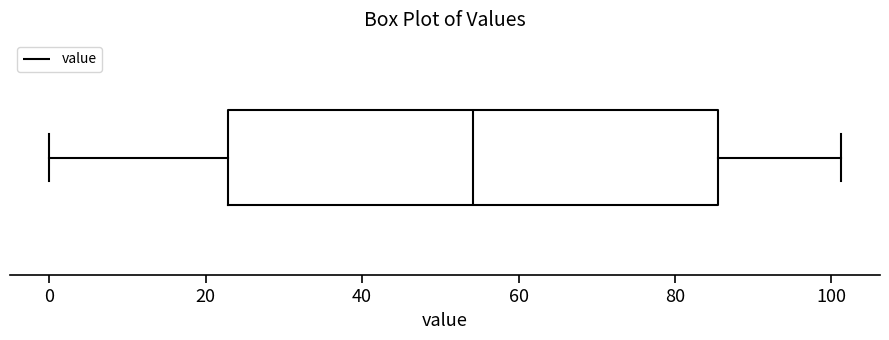

Where does the right whisker of the box end on the x-axis? The values are not printed on the chart, so give them approximately, as read against the axis.

102